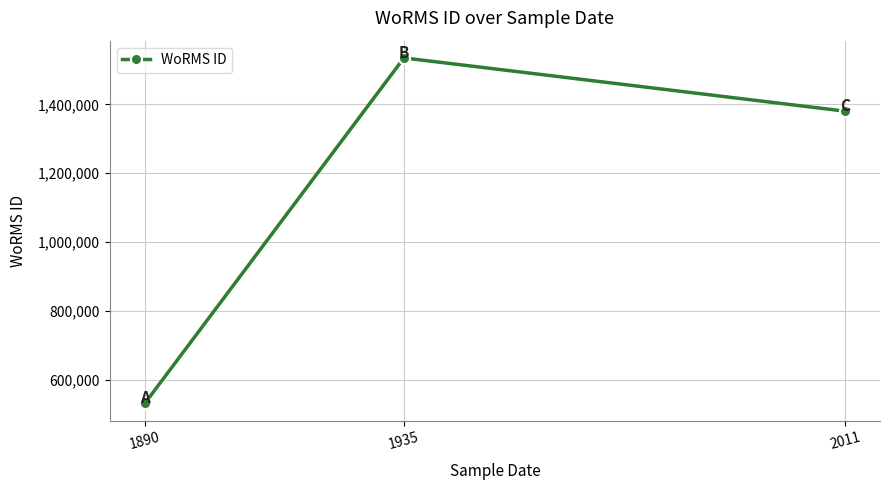

Read the value at 1890.

532029